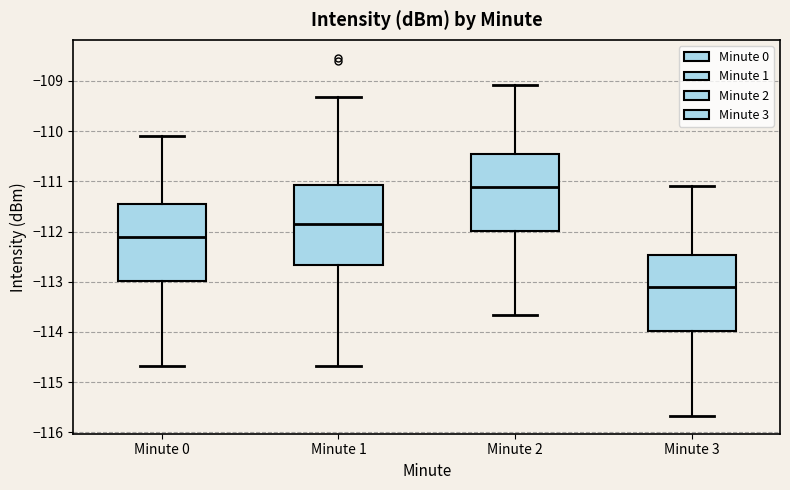

Which box's median line is the lowest?

Minute 3